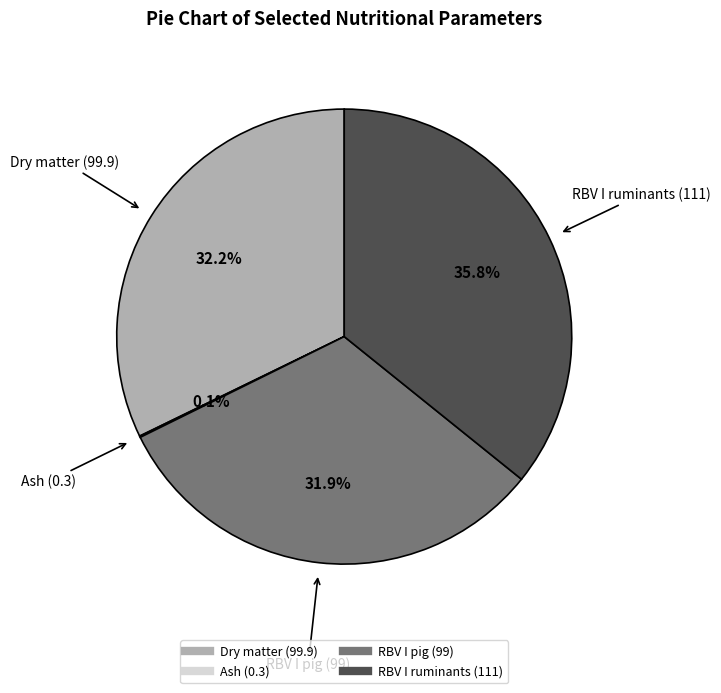

Is there any slice that represents more than half of the pie?

No